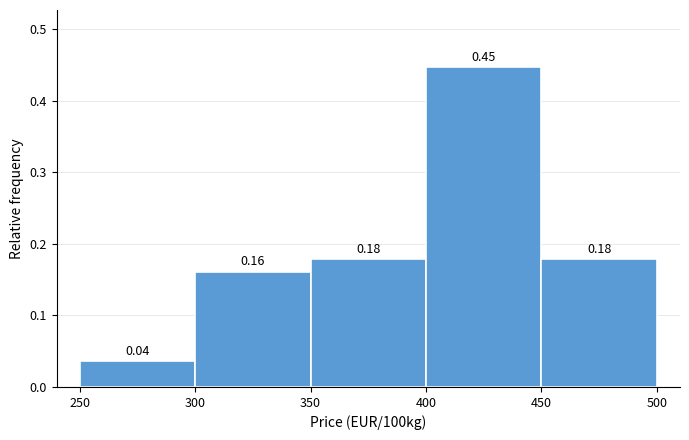

Which range on the x-axis has the tallest bar?

400 to 450